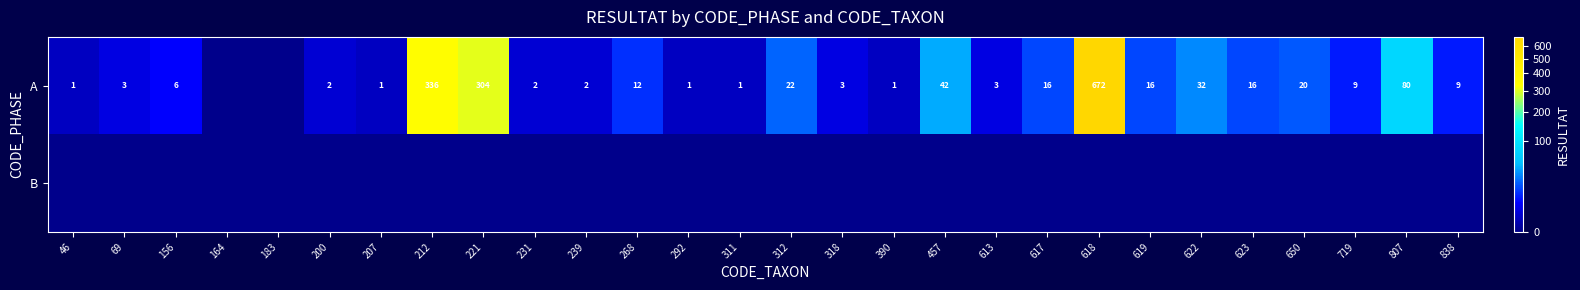

What is the sum of the A values at 46 and 619?

17